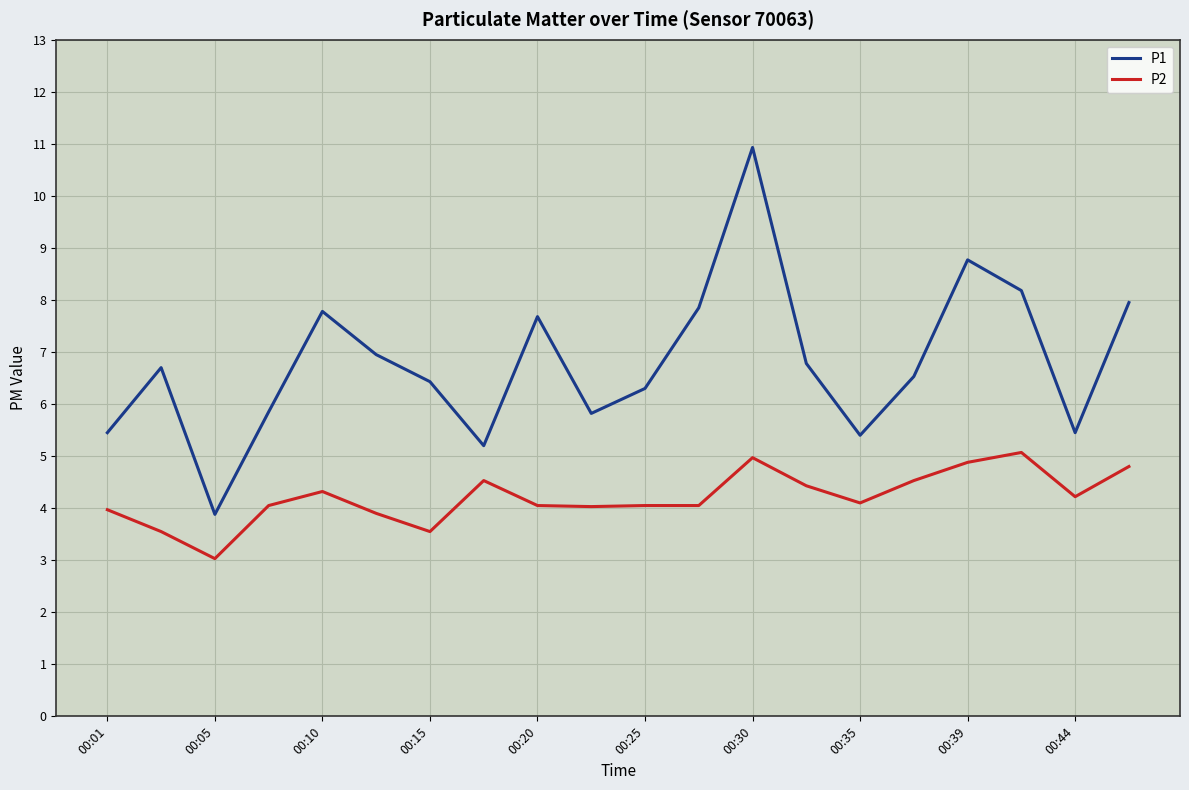

Rank the series by their average value, from lowest to highest.

P2, P1